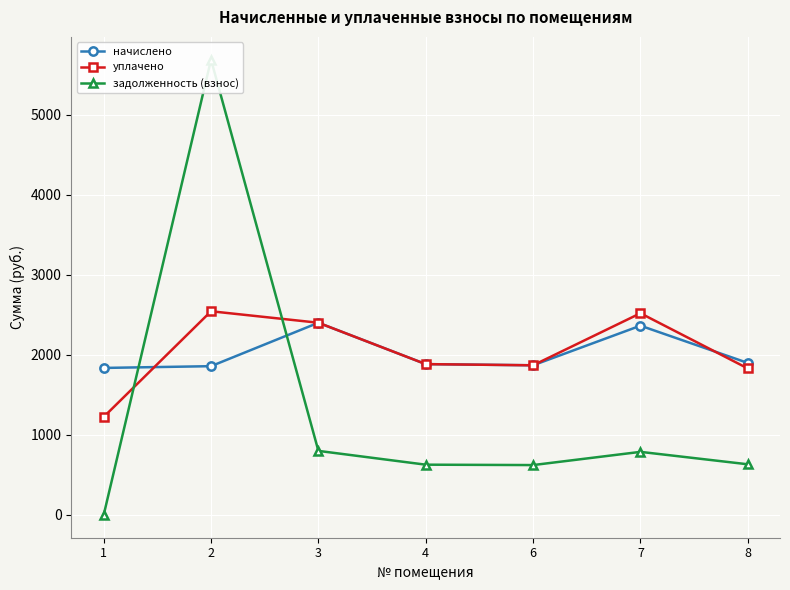

What is the difference between the second highest and minimum values in the начислено series?

527.9